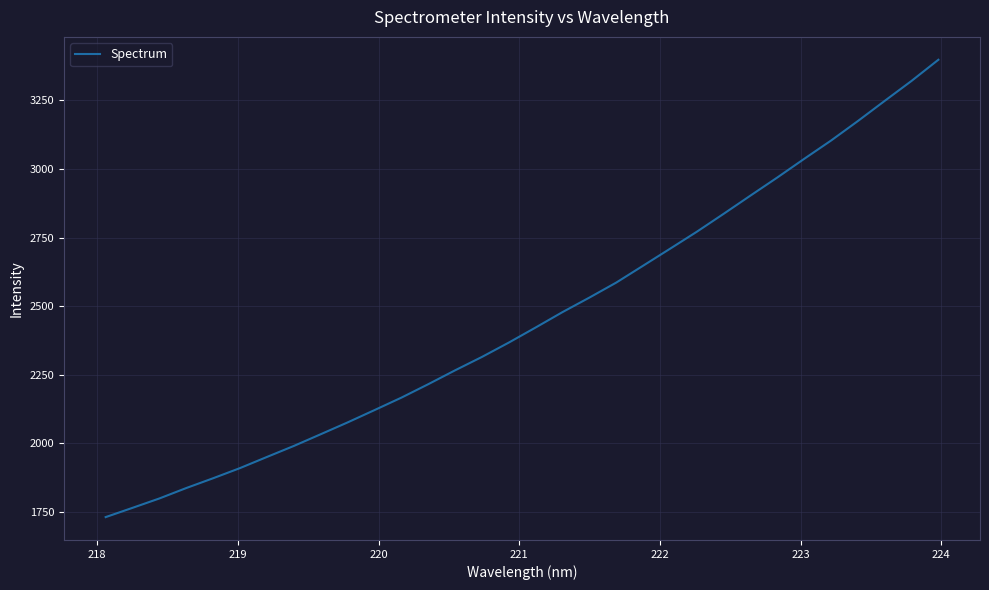

What is the difference between the maximum and minimum values?

1666.8